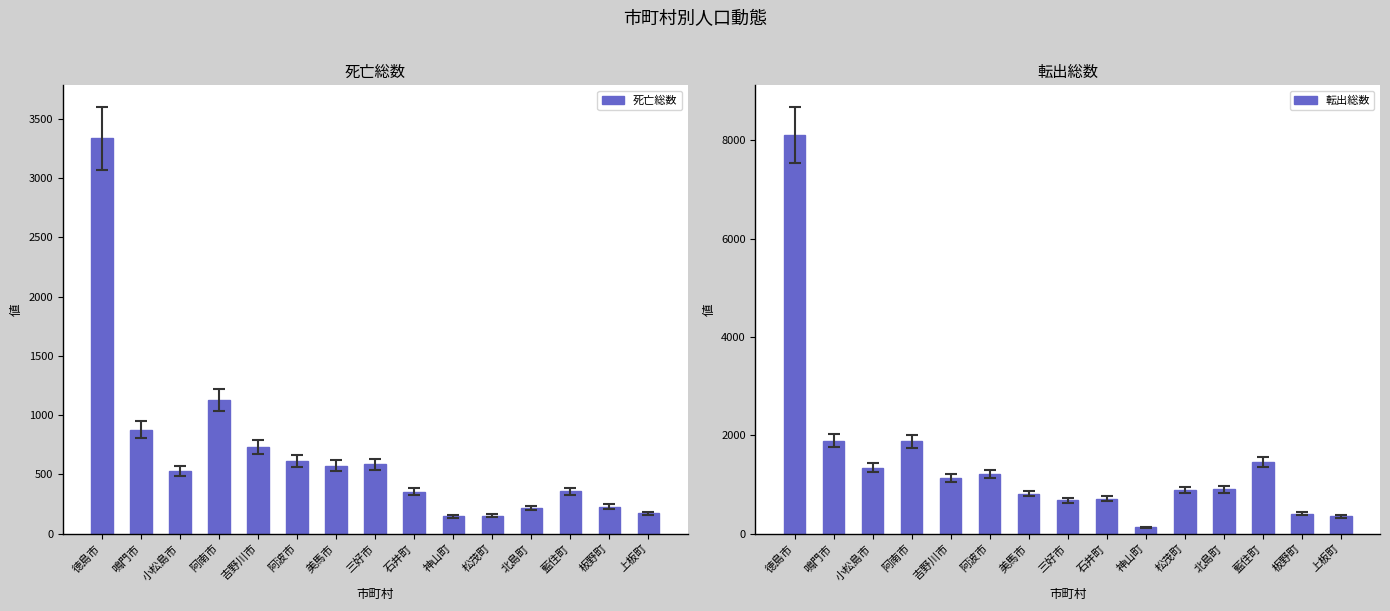

What is the total value across all series at 美馬市?

1387